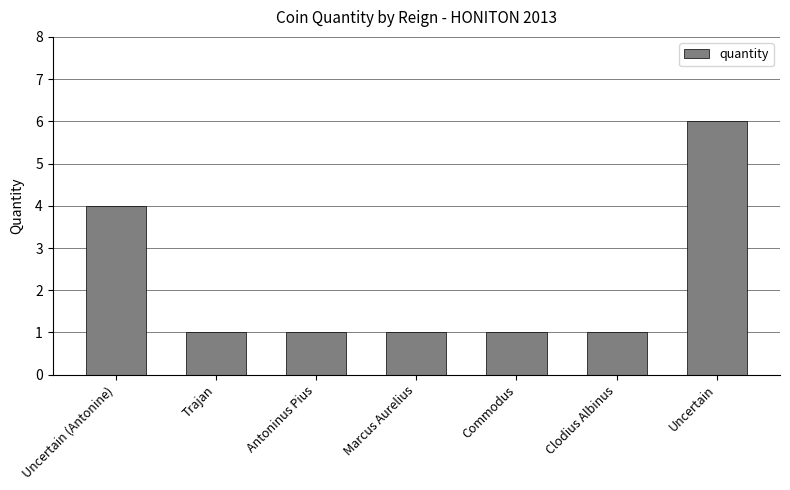

Which label corresponds to the largest value in the chart?

Uncertain